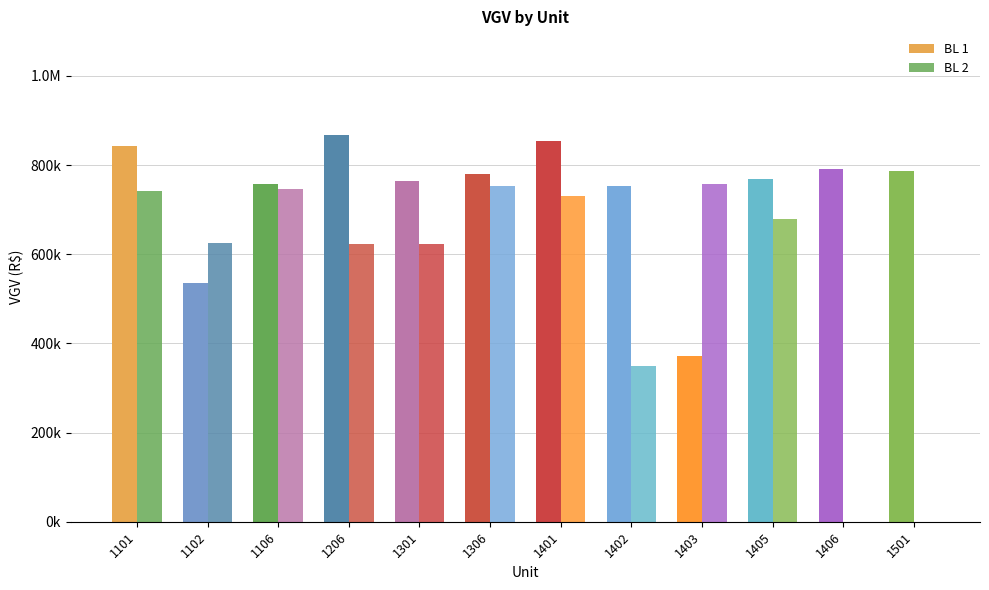

What is the value of the BL 1 bar at the 4th from the left?

868313.7